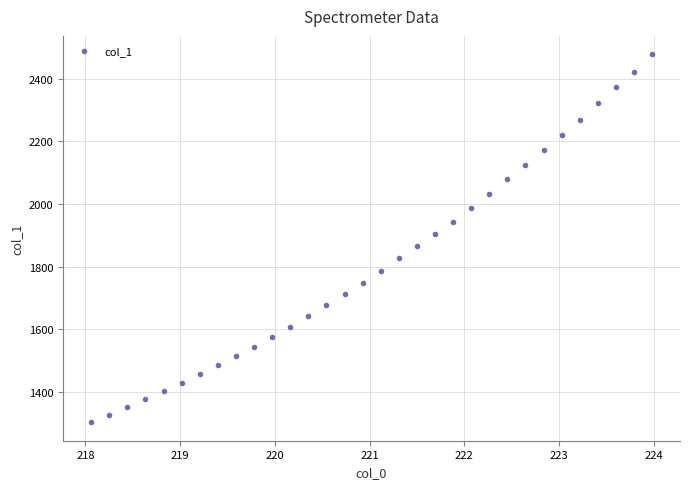

What is the range of X values (max minus min)?

5.9